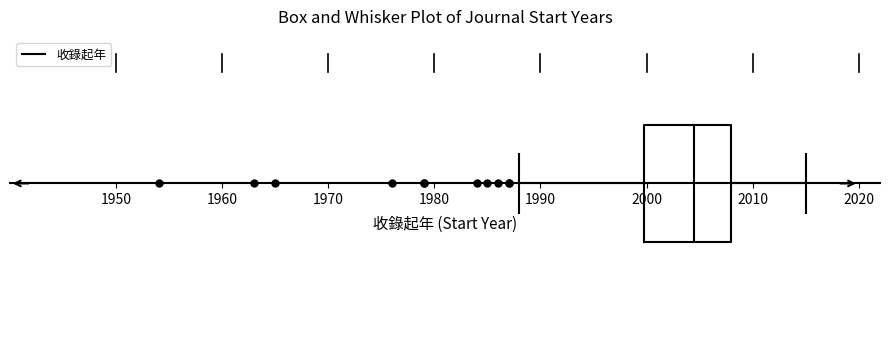

Read this box plot against the x-axis: the position of the median line, the range covered by the box, and the ends of both whiskers. The values are not printed on the chart, so give them approximately, as read against the axis.

median 2005, box 2000 to 2008, whiskers 1988 to 2015